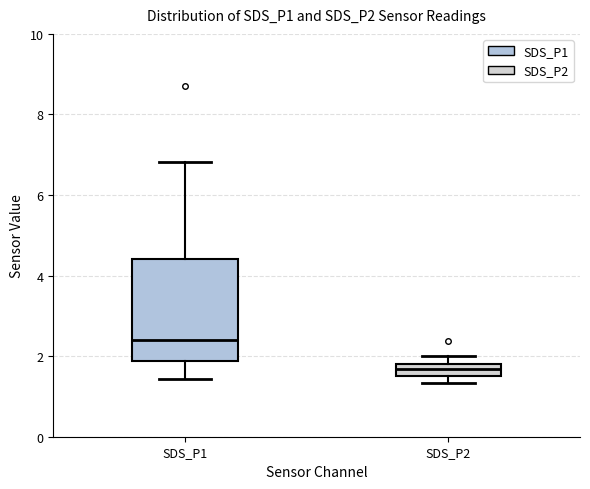

Reading left to right, read every box against the y-axis: the position of its median line, the range the box covers, and the ends of its whiskers. The values are not printed on the chart, so give them approximately, as read against the axis.

SDS_P1: median 2.4, box 1.8 to 4.4, whiskers 1.4 to 6.8
SDS_P2: median 1.6 (inside the box), box 1.6 to 1.8, whiskers 1.4 to 2.0